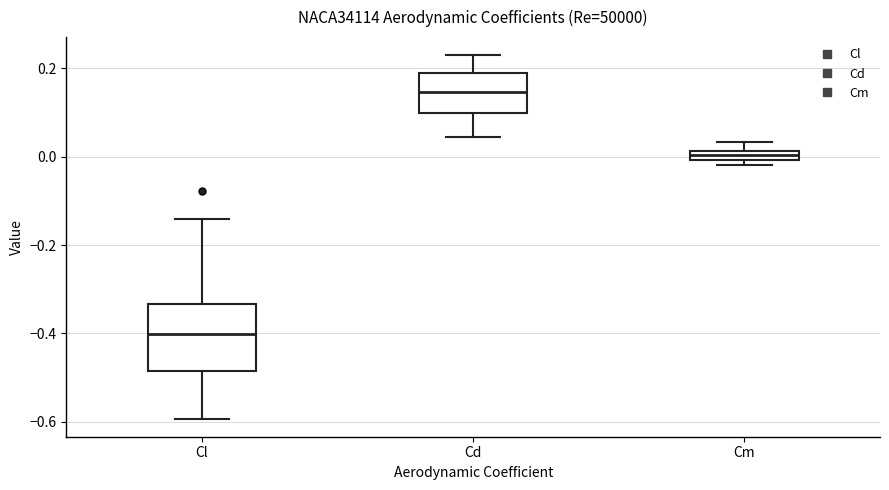

Which box is the tallest, from its lower edge to its upper edge?

Cl